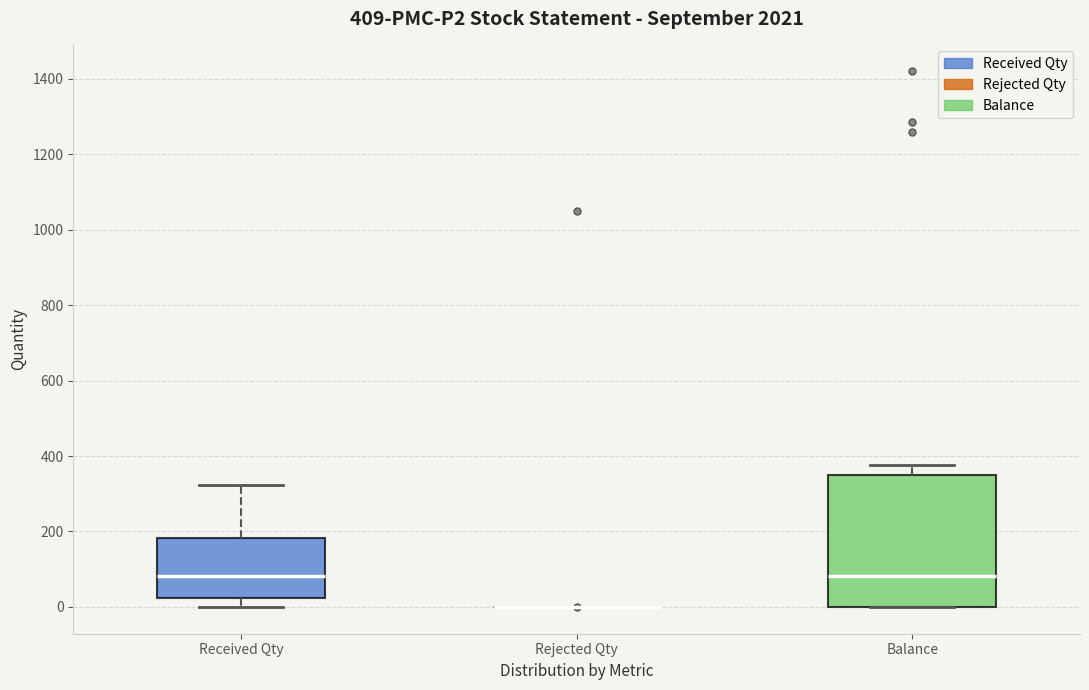

Comparing the boxes themselves (not the whiskers), which one is the tallest?

Balance